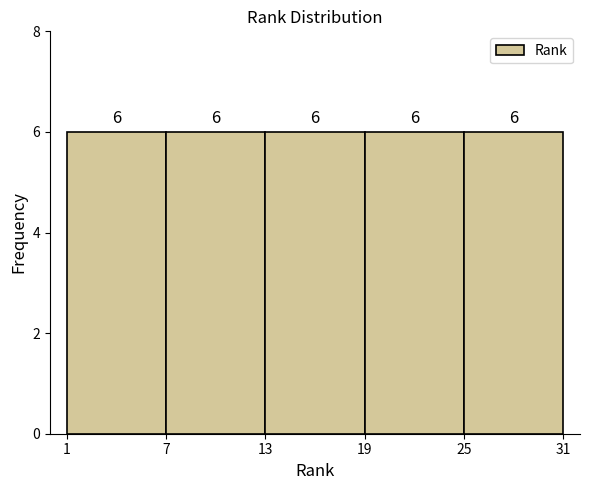

What is the height of the bar covering 25 to 31 on the x-axis?

6